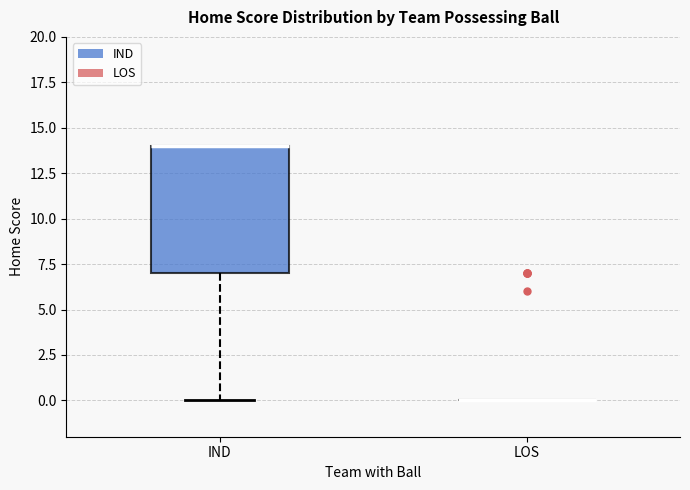

Reading left to right, transcribe this box plot: for each box, give where its median line is, the range the box spans, and where its two whiskers end, as read against the y-axis. The values are not printed on the chart, so give them approximately, as read against the axis.

IND: median 14 (drawn on the box's upper edge), box 7 to 14, whiskers 0 to 14
LOS: box collapsed to a line at 0, whiskers 0 to 0